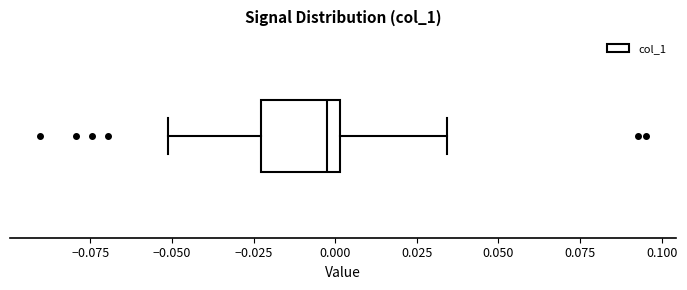

Where is the left edge of the box on the x-axis? The values are not printed on the chart, so give them approximately, as read against the axis.

-0.025